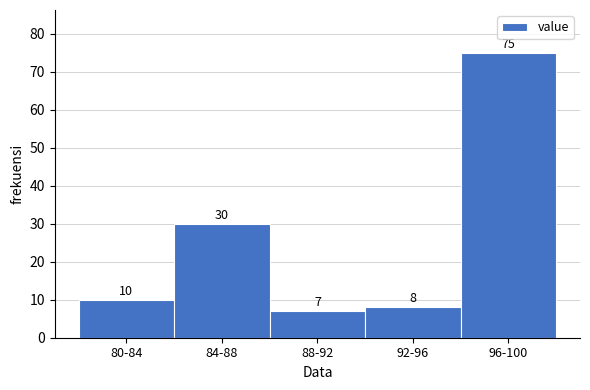

Reading left to right, list all the values displayed in this chart.

10	30	7	8	75